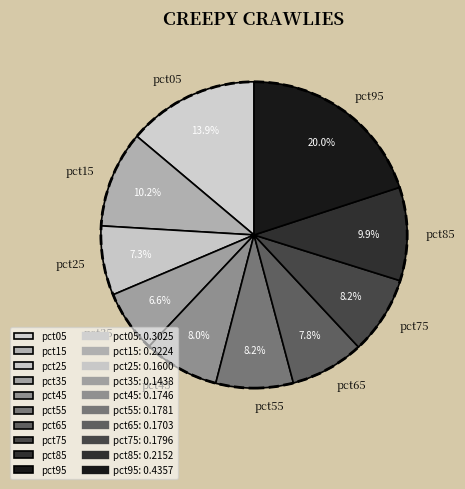

How much of the chart is everything except pct65?

92.2%